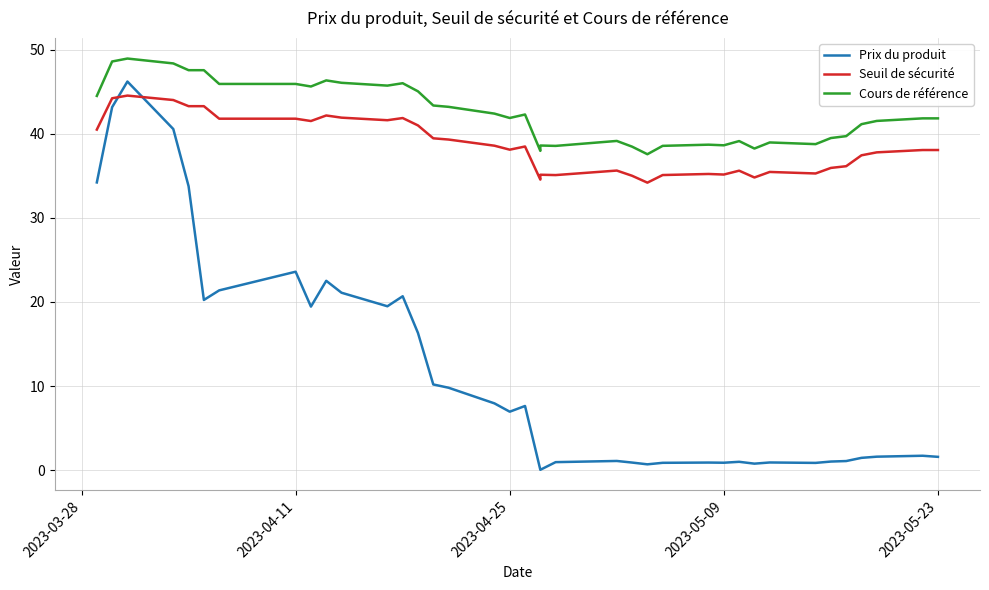

Where does the Seuil de sécurité series first go above 38?

2023-05-23